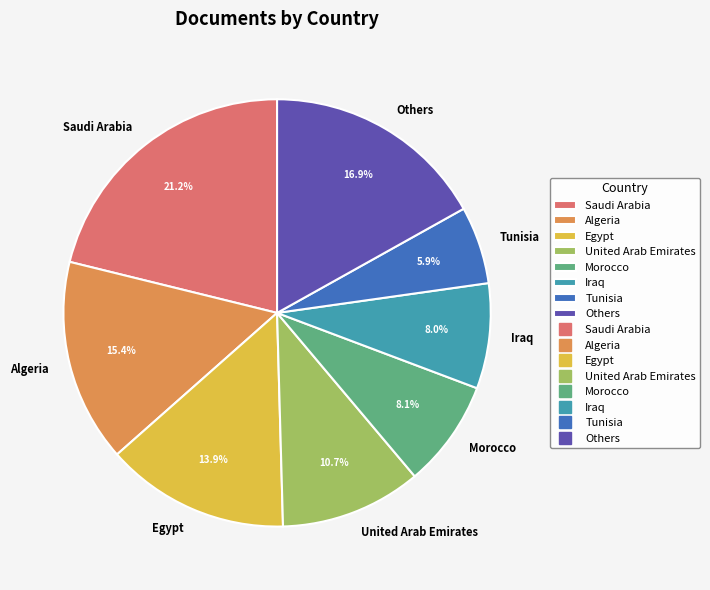

Approximately how many times larger is the value at Morocco compared to Iraq?

1.0